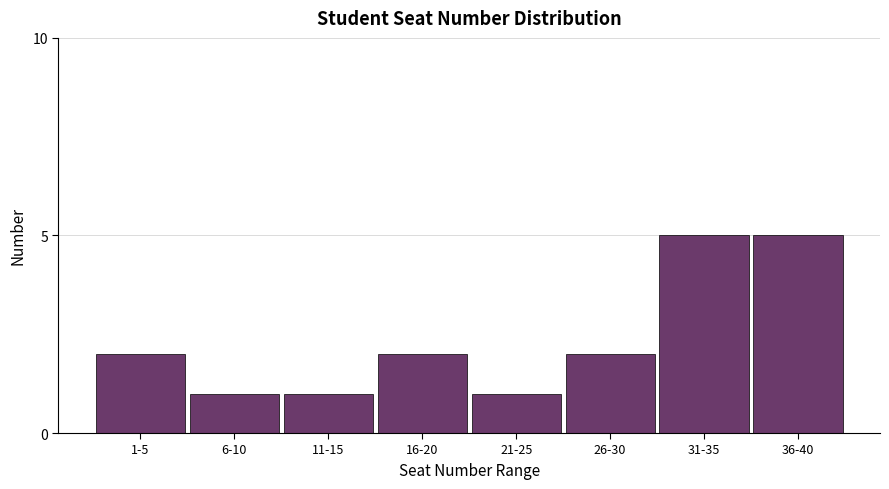

Reading left to right, extract all data points from this chart.

1-5=2	6-10=1	11-15=1	16-20=2	21-25=1	26-30=2	31-35=5	36-40=5